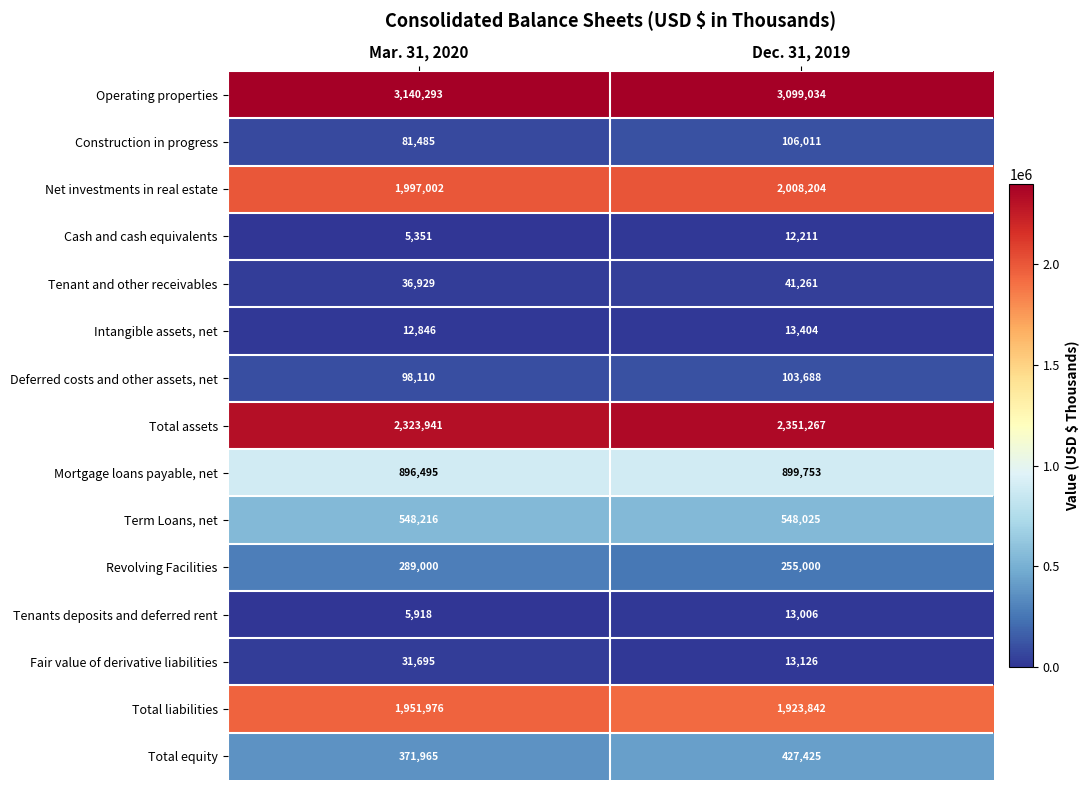

What is the maximum value for Total liabilities?

1951976